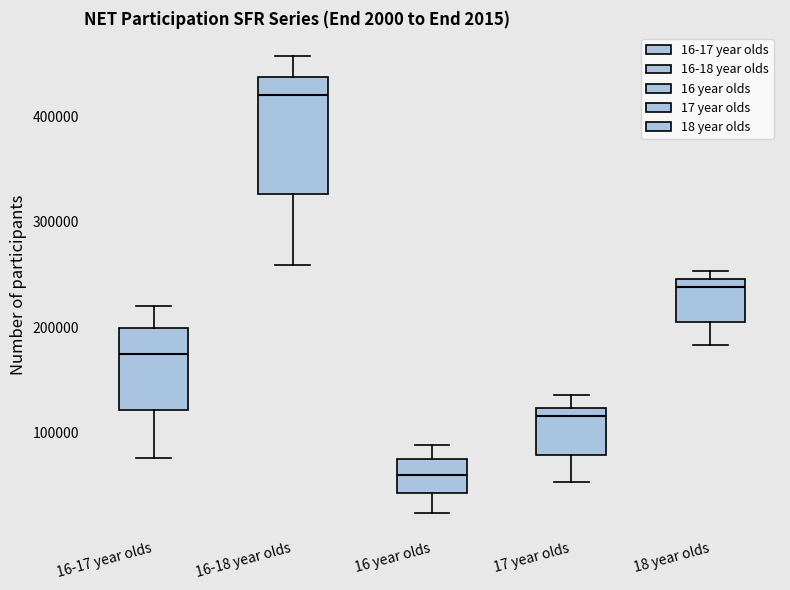

Where is the lower edge of the box for 16-17 year olds on the y-axis? The values are not printed on the chart, so give them approximately, as read against the axis.

120000